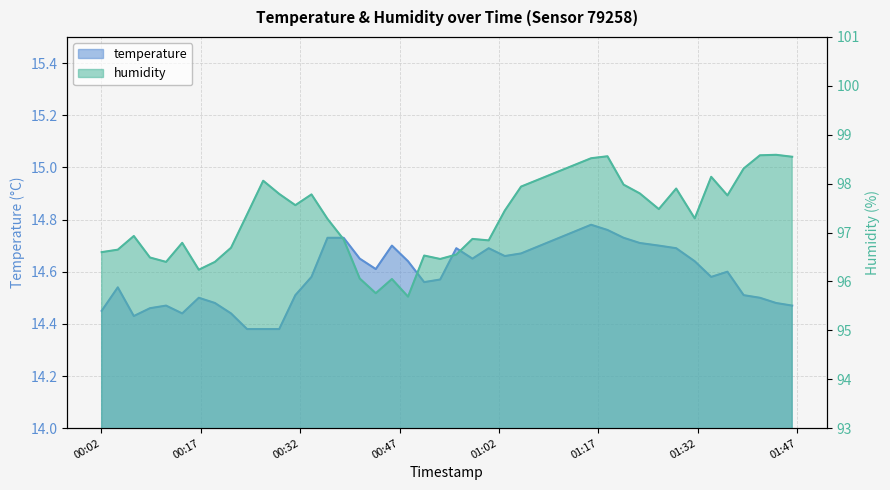

Does the chart display data point markers on the line(s)?

No